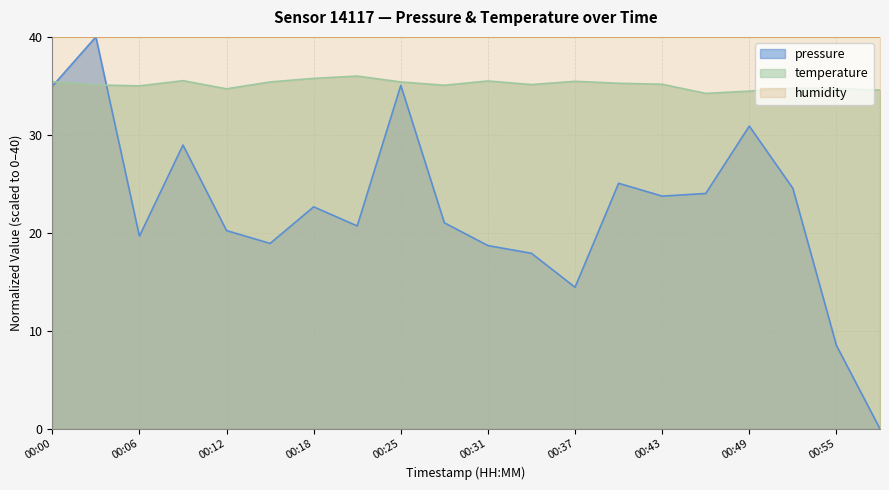

Between which two adjacent categories do pressure and temperature first intersect?

00:00 and 00:03